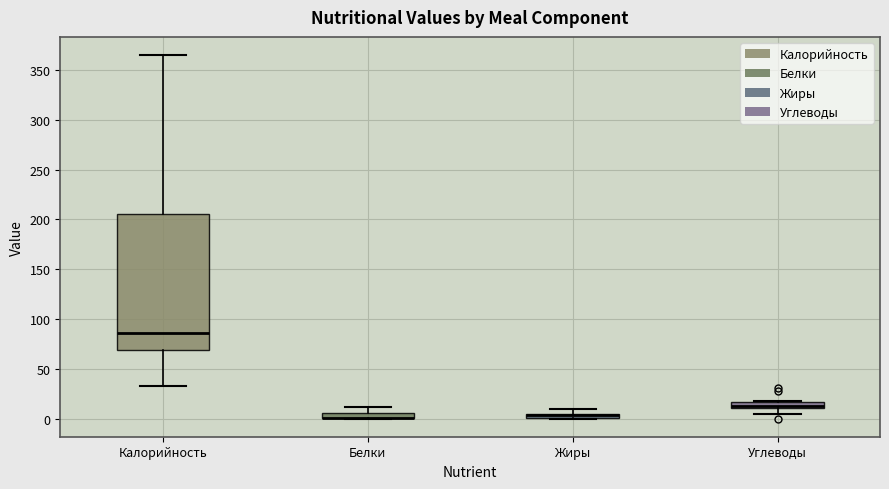

Where does the lower whisker of the box for Углеводы end on the y-axis? The values are not printed on the chart, so give them approximately, as read against the axis.

5